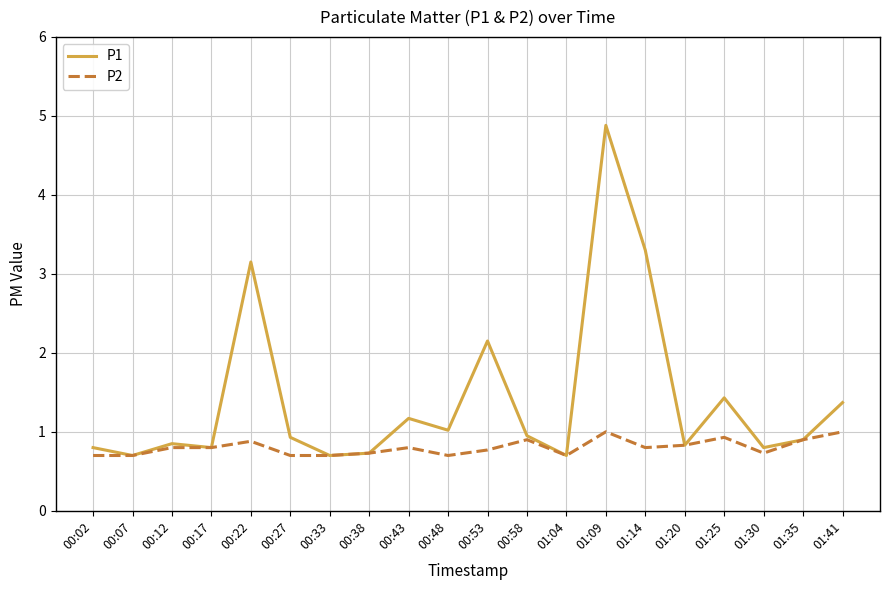

At which category does P1 reach its first local peak?

00:12